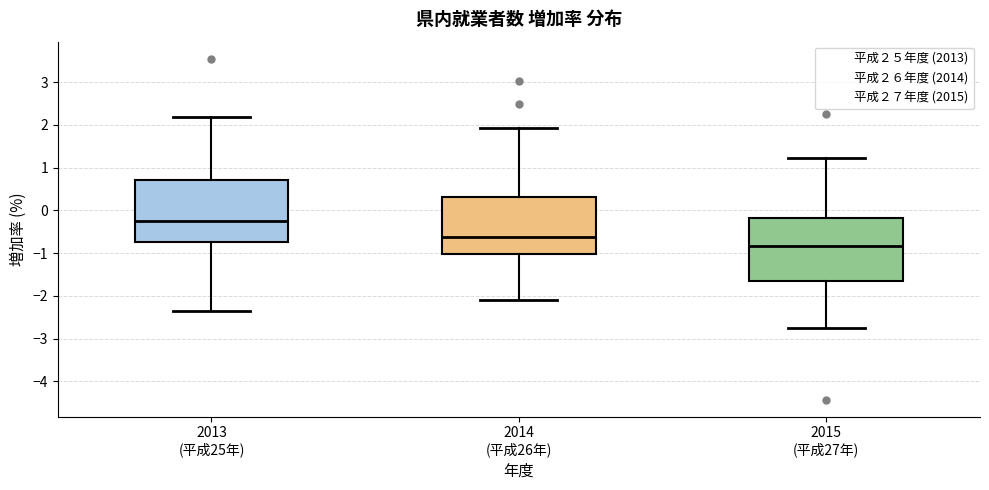

Reading left to right, transcribe this box plot: for each box, give where its median line is, the range the box spans, and where its two whiskers end, as read against the y-axis. The values are not printed on the chart, so give them approximately, as read against the axis.

2013 (平成25年): median -0.2, box -0.7 to 0.7, whiskers -2.4 to 2.2
2014 (平成26年): median -0.6, box -1.0 to 0.3, whiskers -2.1 to 1.9
2015 (平成27年): median -0.8, box -1.7 to -0.2, whiskers -2.8 to 1.2